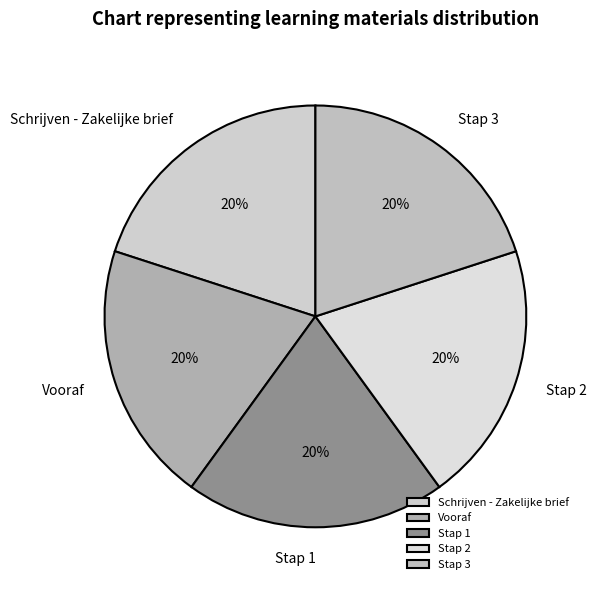

Is it true that Stap 3 is 20% of the pie?

True